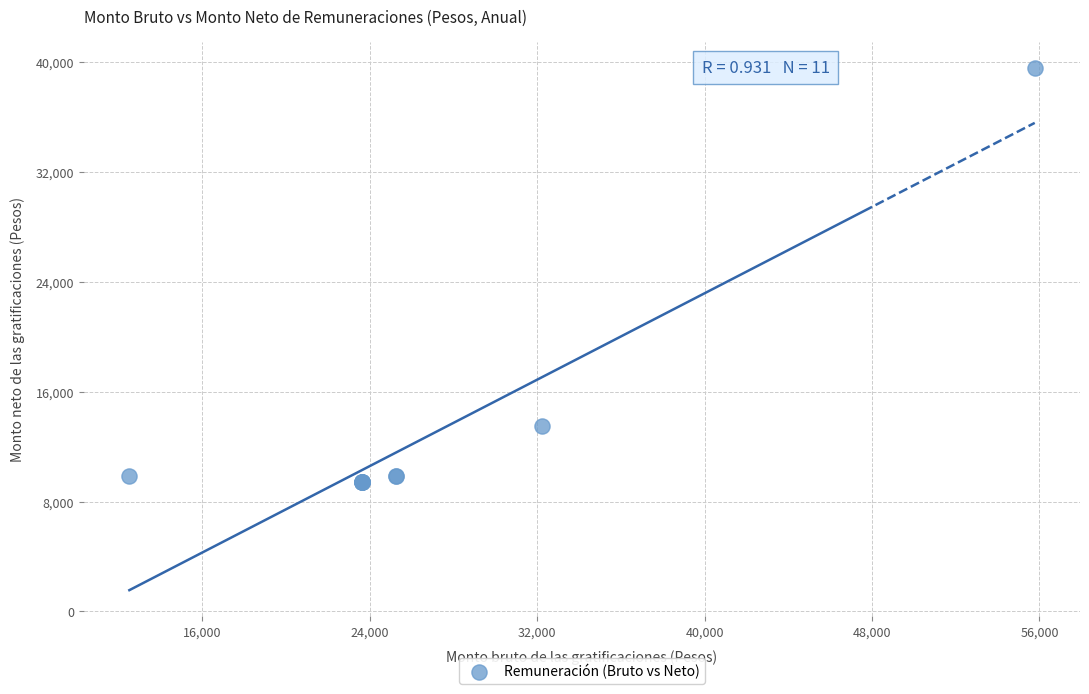

What Y value in the scatter plot is closest to 24506?

13516.3